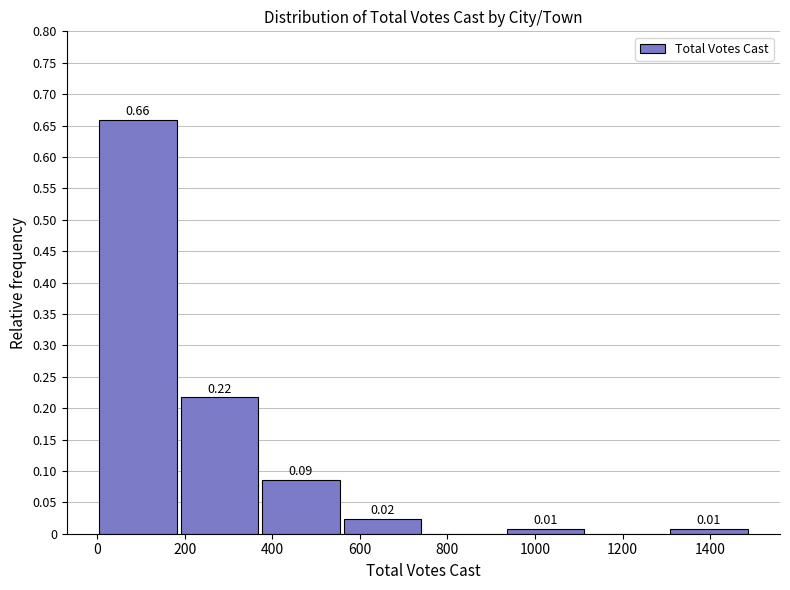

Which range on the x-axis has the tallest bar?

0 to 180